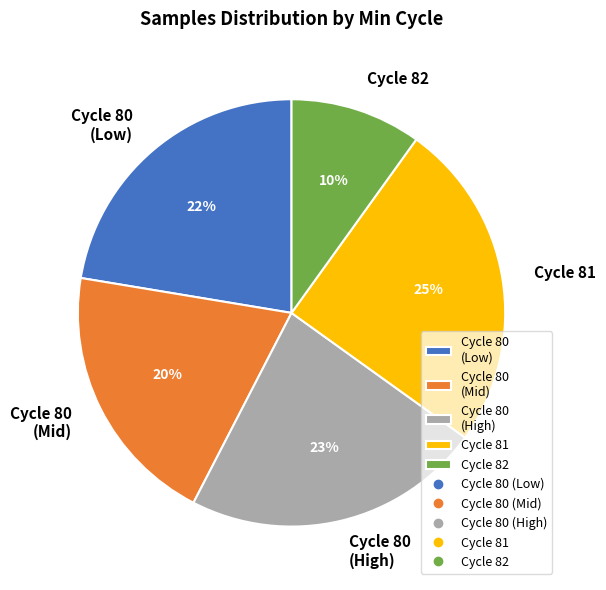

To the nearest percent, what percentage of the pie is Cycle 82?

10%